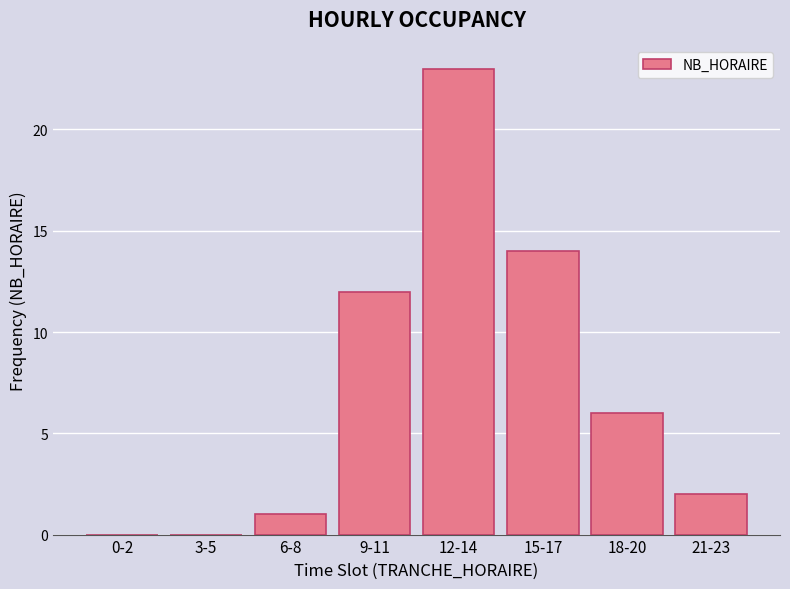

Reading left to right, list all the values displayed in this chart.

0-2=0	3-5=0	6-8=1	9-11=12	12-14=23	15-17=14	18-20=6	21-23=2